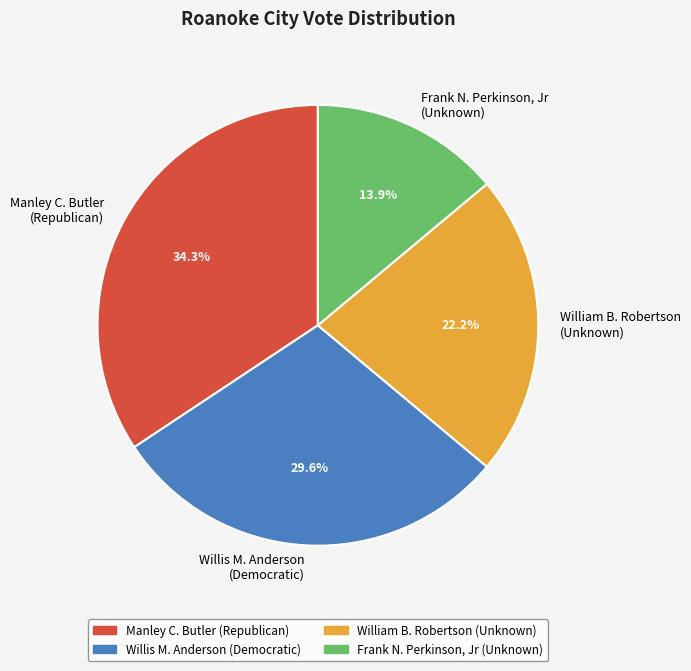

Which category has the biggest portion of the pie?

Manley C. Butler (Republican)